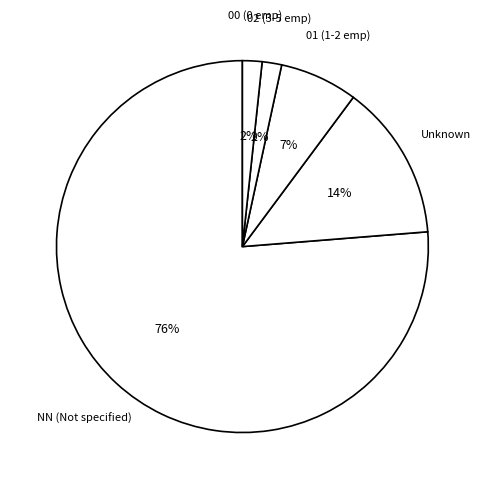

To the nearest percent, what portion does 02 (3-5 emp) represent?

2%